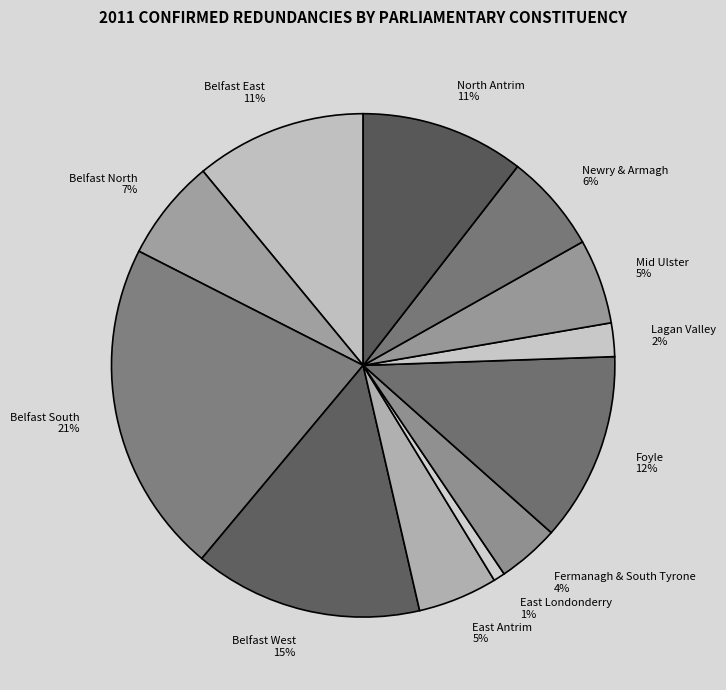

To the nearest percent, what portion does East Londonderry represent?

1%